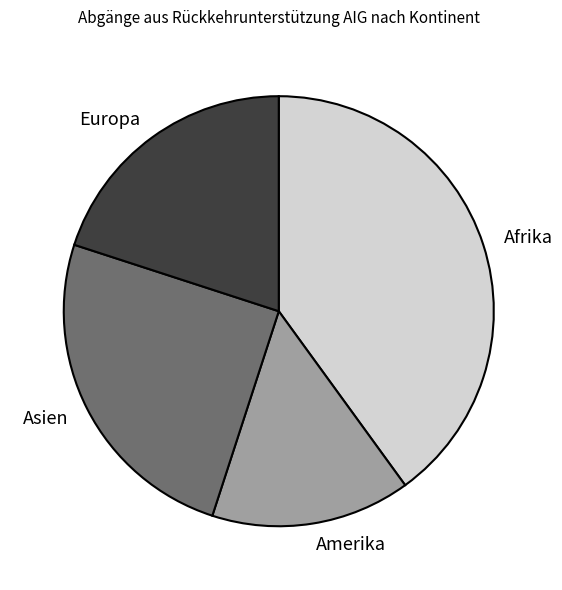

Which slice is the smallest?

Amerika